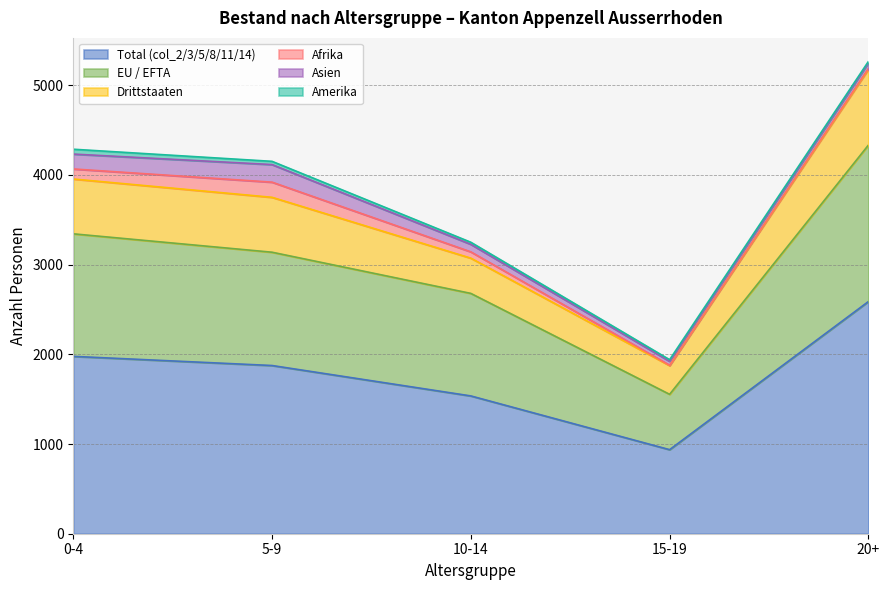

Does the chart display data point markers on the line(s)?

No